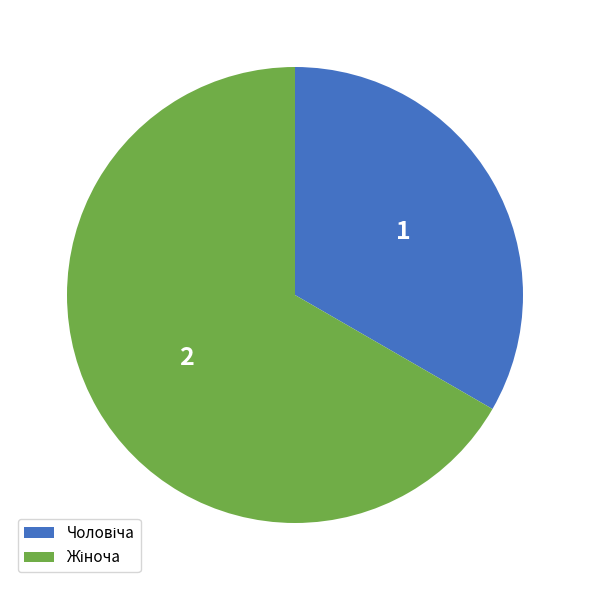

Does any single category account for the majority?

Yes